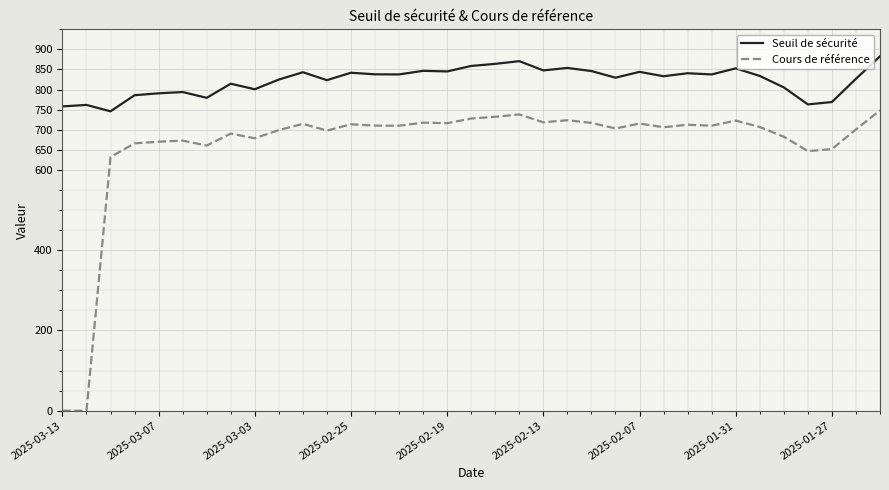

What is the difference between the maximum and minimum values in the Seuil de sécurité series?

137.0